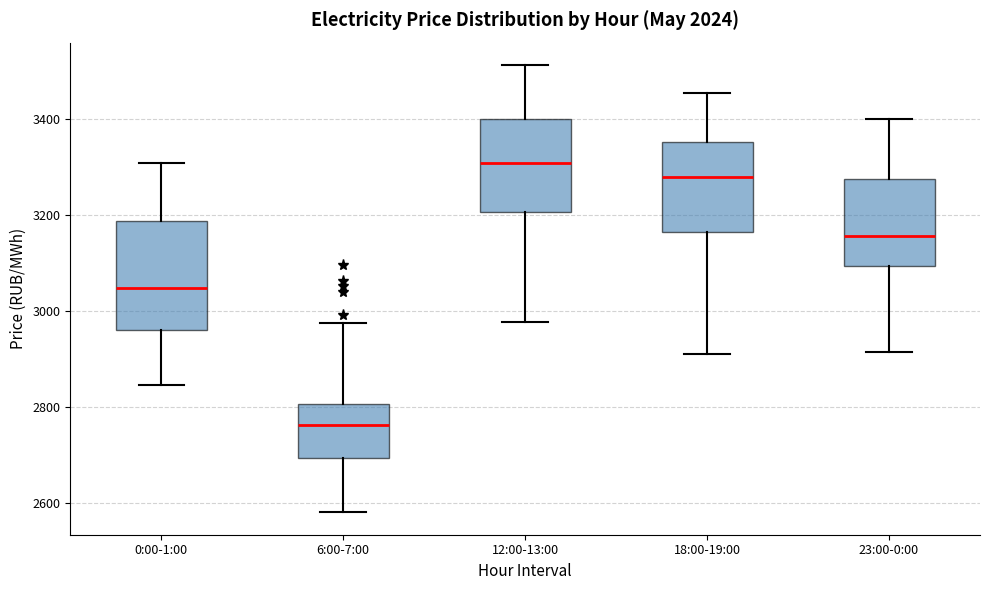

Reading left to right, read every box against the y-axis: the position of its median line, the range the box covers, and the ends of its whiskers. The values are not printed on the chart, so give them approximately, as read against the axis.

0:00-1:00: median 3040, box 2960 to 3180, whiskers 2840 to 3300
6:00-7:00: median 2760, box 2700 to 2800, whiskers 2580 to 2980
12:00-13:00: median 3300, box 3200 to 3400, whiskers 2980 to 3520
18:00-19:00: median 3280, box 3160 to 3360, whiskers 2920 to 3460
23:00-0:00: median 3160, box 3100 to 3280, whiskers 2920 to 3400